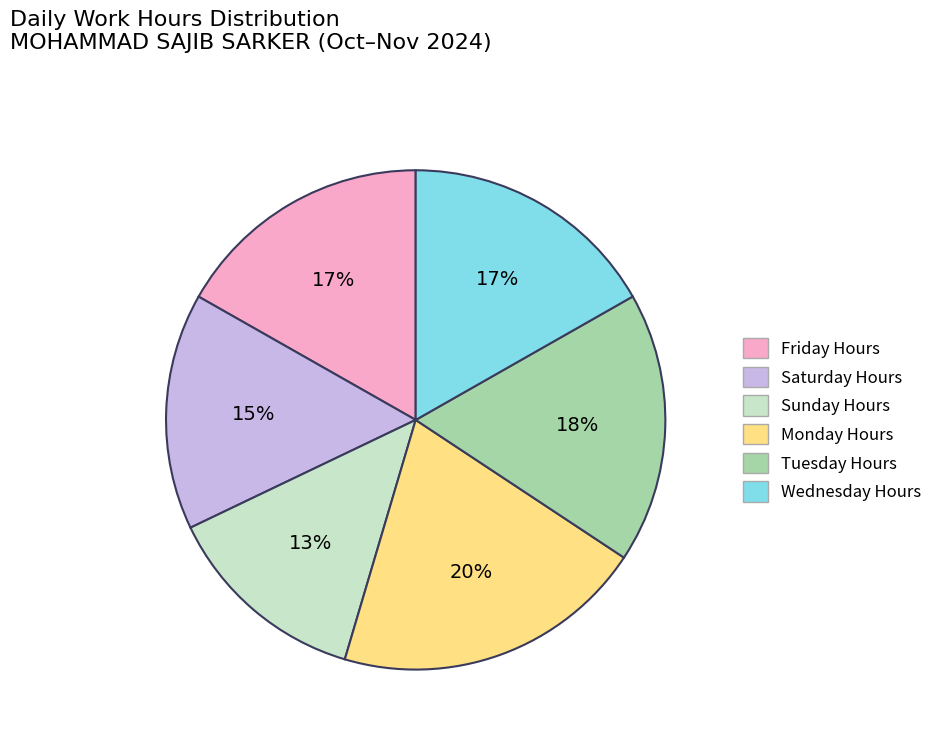

Does any single category account for the majority?

No